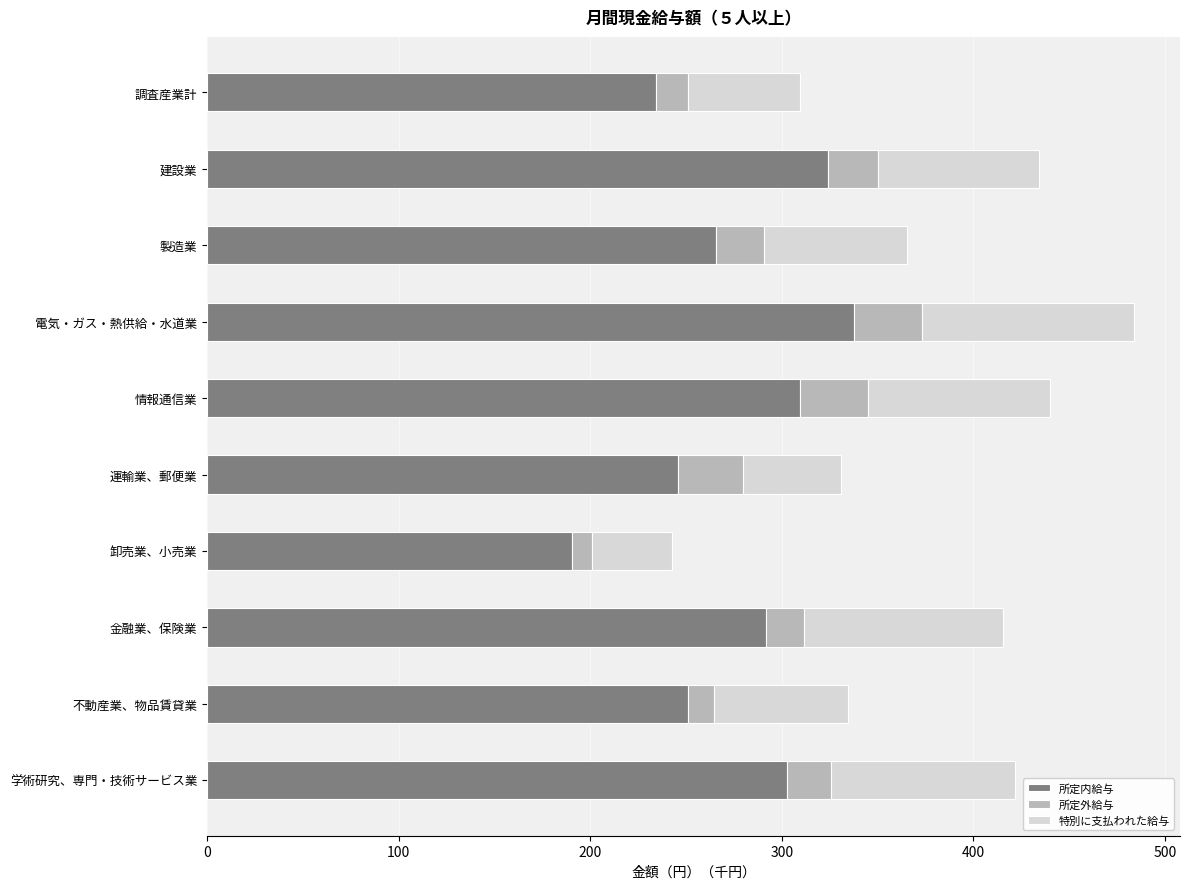

Which category has the lowest value in the 所定内給与 series?

卸売業、小売業